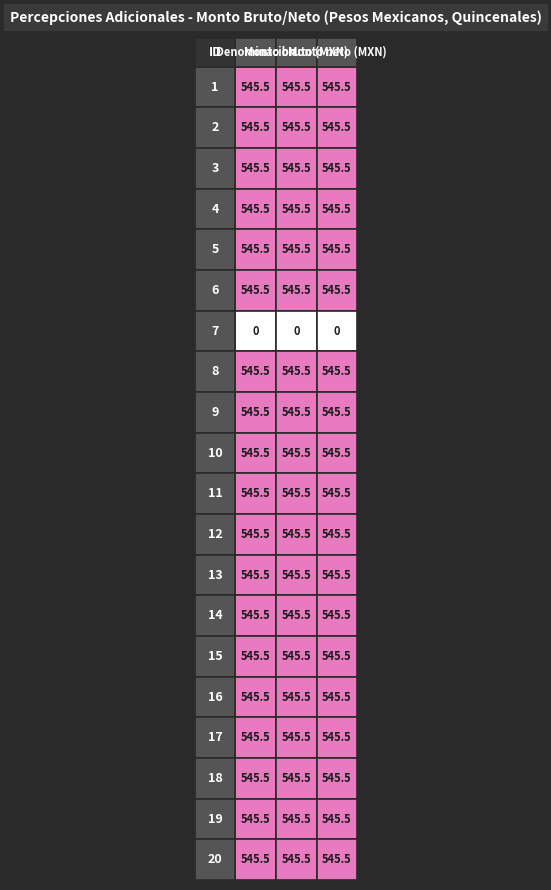

How many positive values does the DESPENSA series have?

19